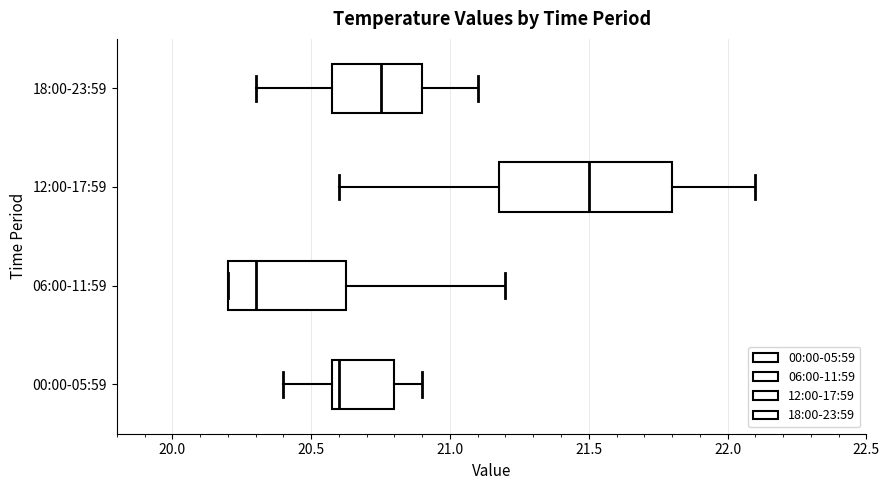

Reading bottom to top, read every box against the x-axis: the position of its median line, the range the box covers, and the ends of its whiskers. The values are not printed on the chart, so give them approximately, as read against the axis.

00:00-05:59: median 20.60 (just right of the box's left edge), box 20.60 to 20.80, whiskers 20.40 to 20.90
06:00-11:59: median 20.30, box 20.20 to 20.65, whiskers 20.20 to 21.20
12:00-17:59: median 21.50, box 21.20 to 21.80, whiskers 20.60 to 22.10
18:00-23:59: median 20.75, box 20.60 to 20.90, whiskers 20.30 to 21.10